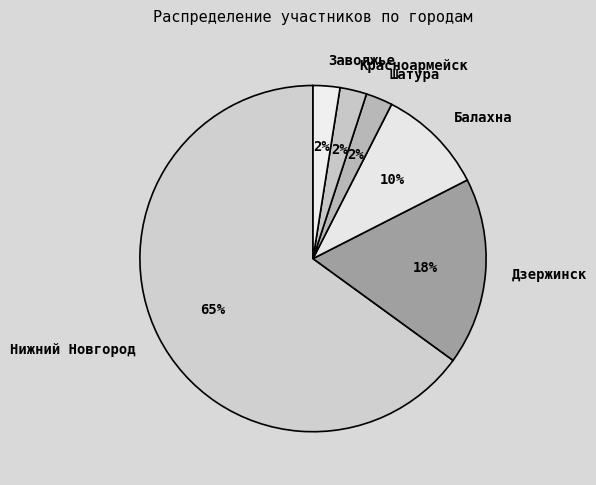

Is it true that Красноармейск is 17% of the pie?

False